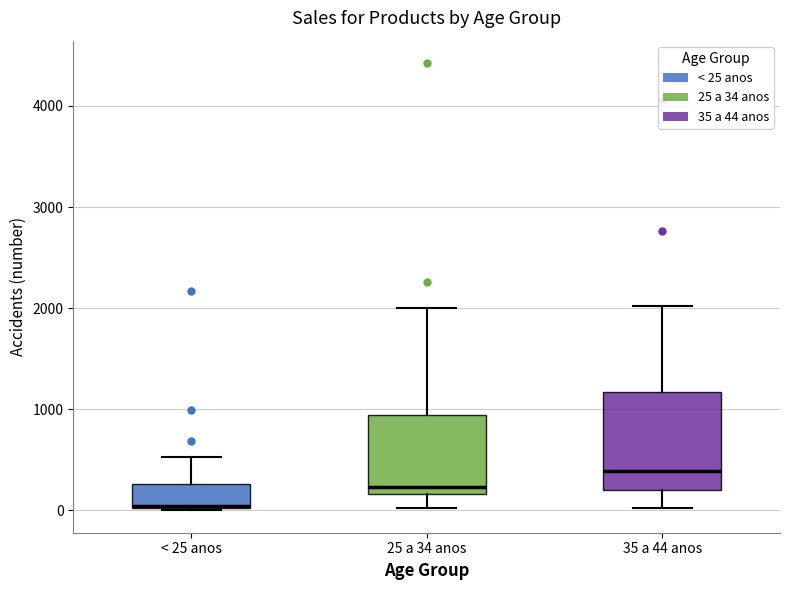

Reading left to right, read every box against the y-axis: the position of its median line, the range the box covers, and the ends of its whiskers. The values are not printed on the chart, so give them approximately, as read against the axis.

< 25 anos: median 0, box 0 to 300, whiskers 0 to 500
25 a 34 anos: median 200 (just above the box's lower edge), box 200 to 900, whiskers 0 to 2000
35 a 44 anos: median 400, box 200 to 1200, whiskers 0 to 2000